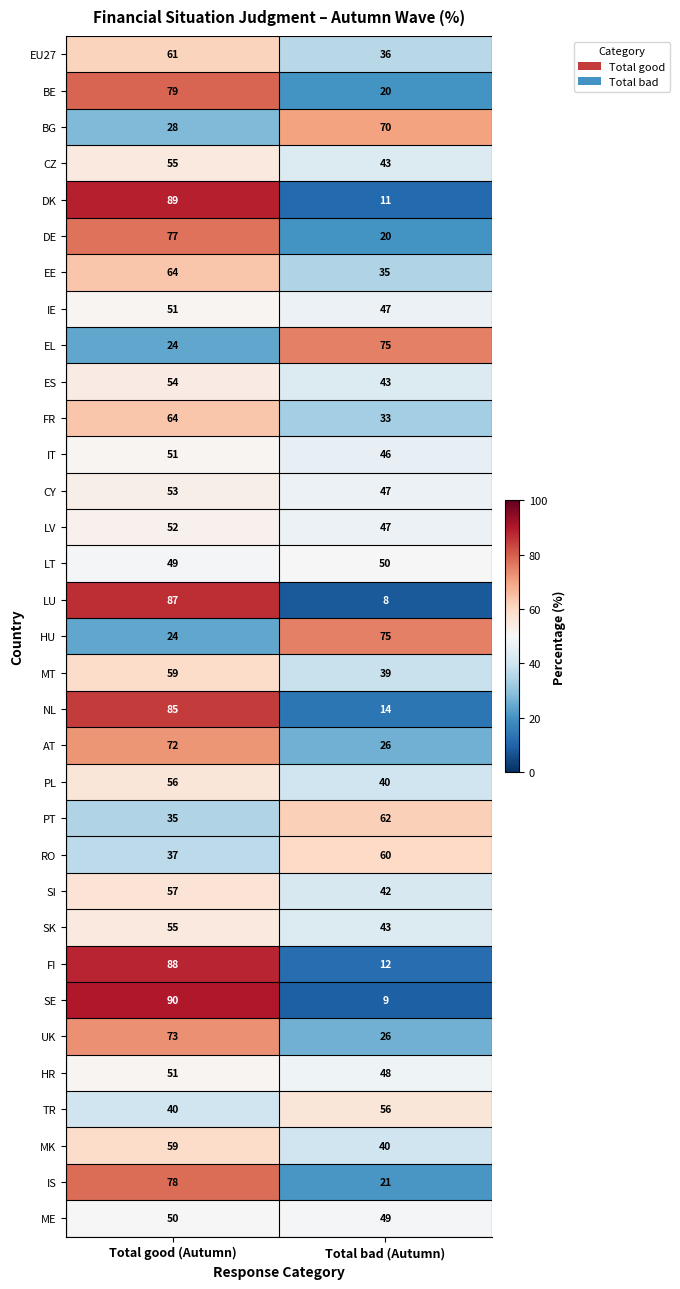

True or false: IS has a value of 4 at Total bad (Autumn).

False